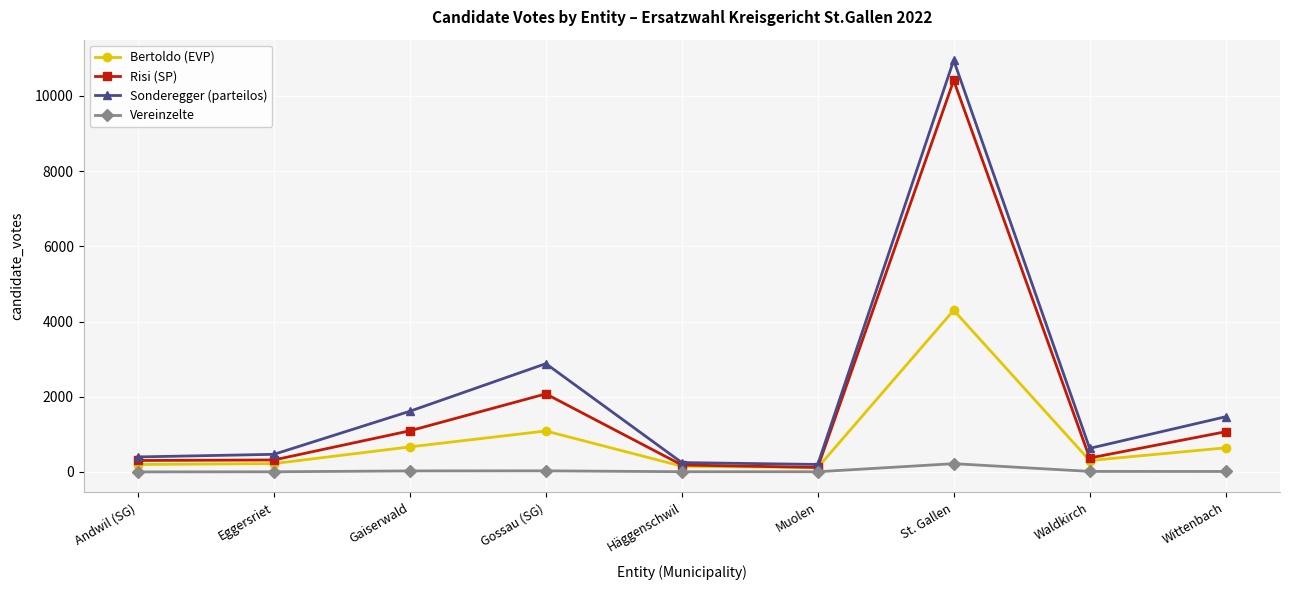

At which category is the sum across all series the highest?

St. Gallen